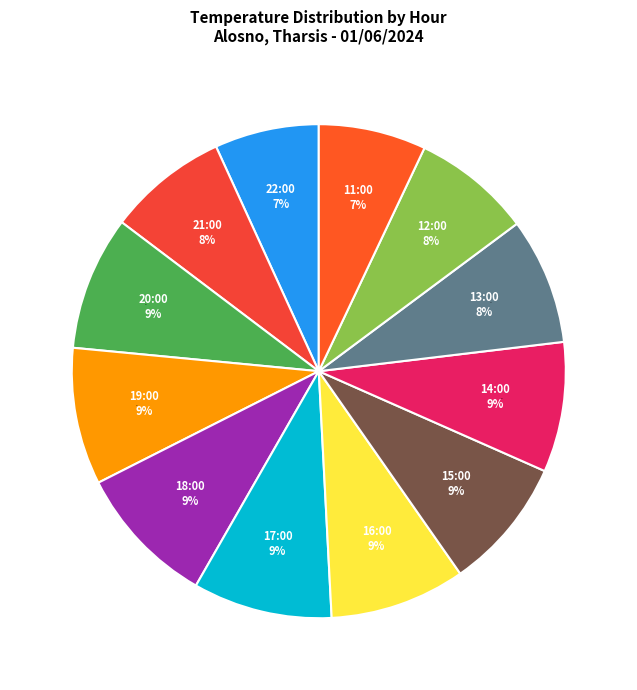

Is there any slice that represents more than half of the pie?

No